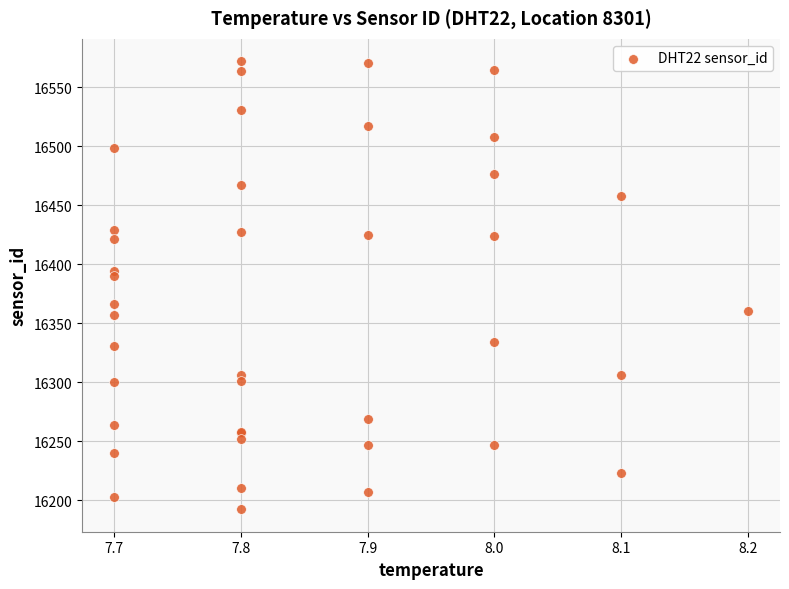

What Y value in the scatter plot is closest to 16382?

16389.7